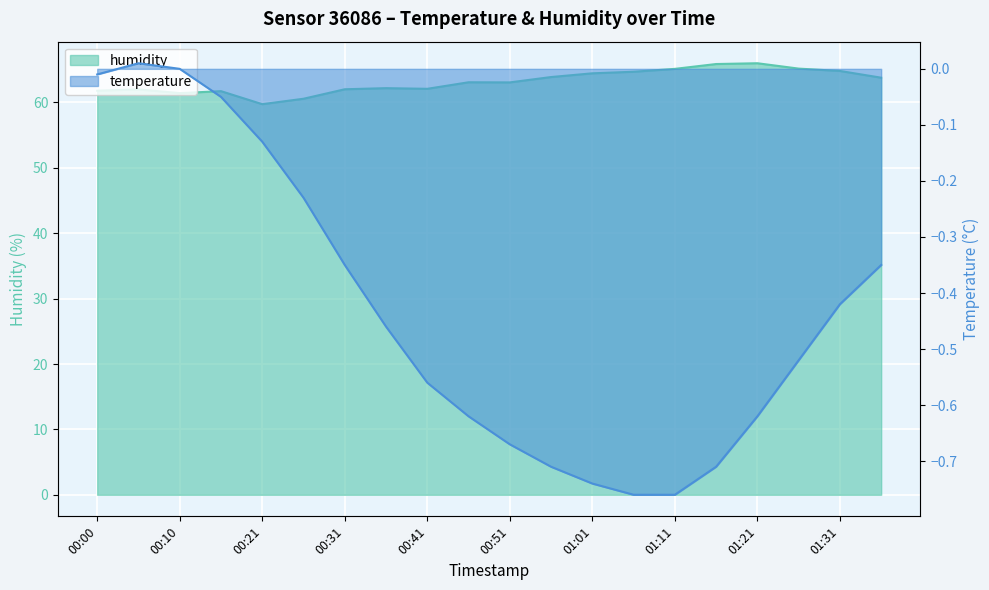

List the series in order of their overall mean, lowest first.

temperature, humidity